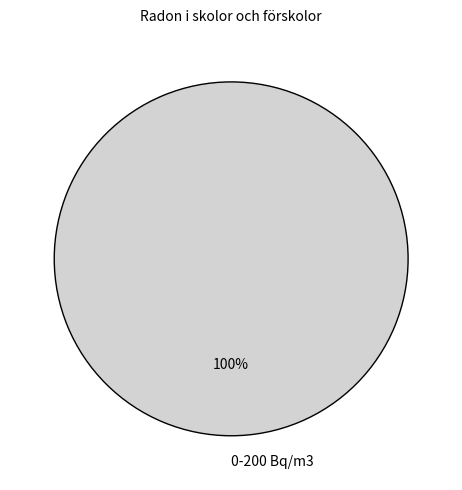

How many slices are in this pie chart?

1